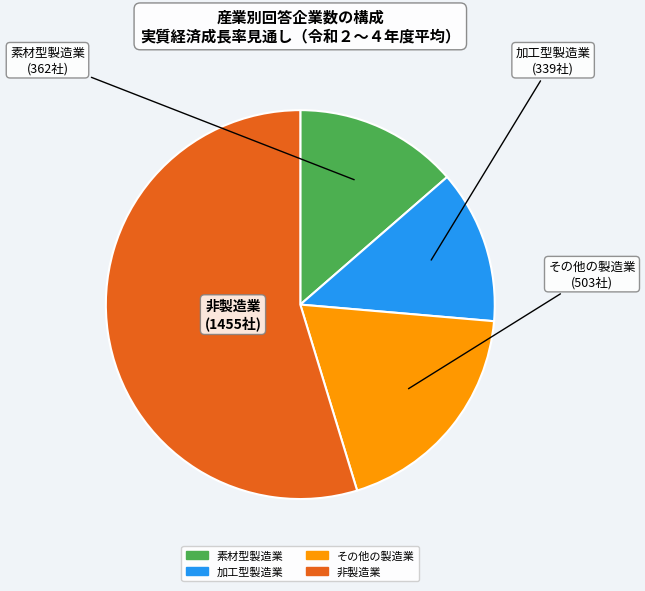

Is there a majority slice in this chart?

Yes